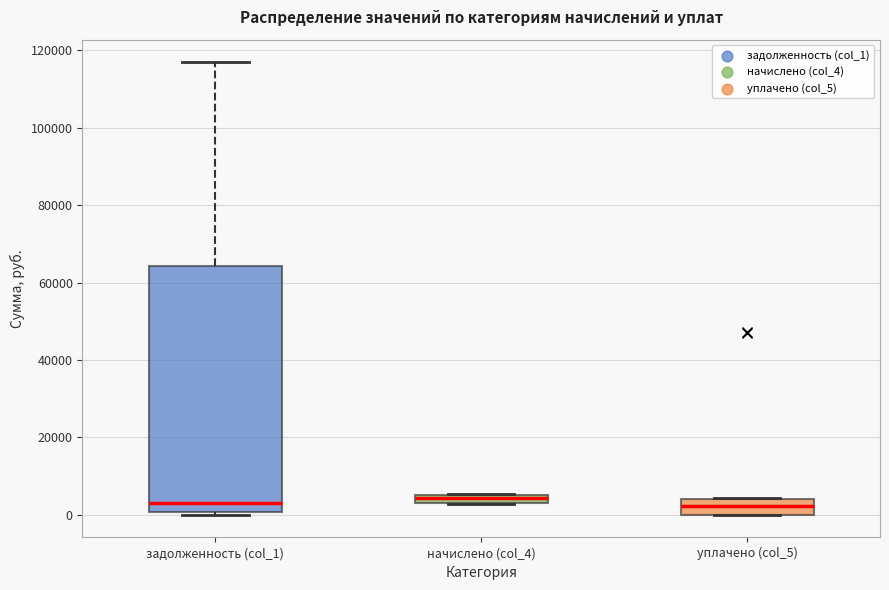

Where is the lower edge of the box for задолженность (col_1) on the y-axis? The values are not printed on the chart, so give them approximately, as read against the axis.

0